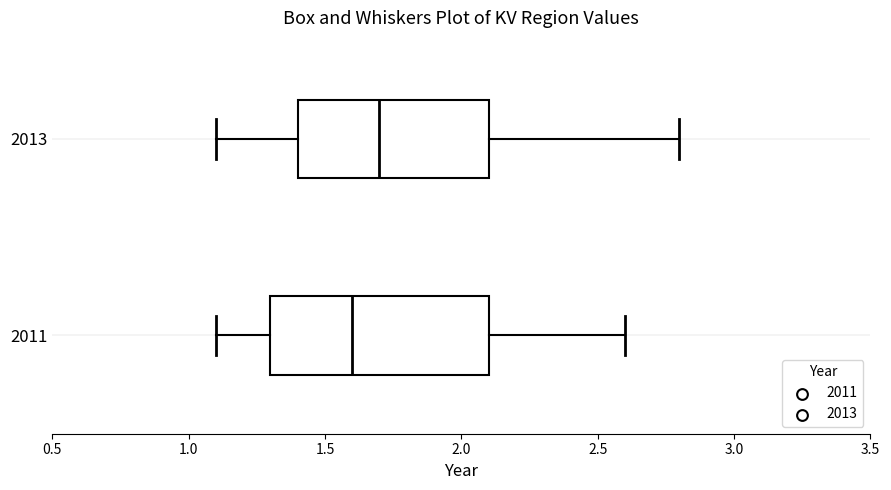

Reading bottom to top, read every box against the x-axis: the position of its median line, the range the box covers, and the ends of its whiskers. The values are not printed on the chart, so give them approximately, as read against the axis.

2011: median 1.6, box 1.3 to 2.1, whiskers 1.1 to 2.6
2013: median 1.7, box 1.4 to 2.1, whiskers 1.1 to 2.8